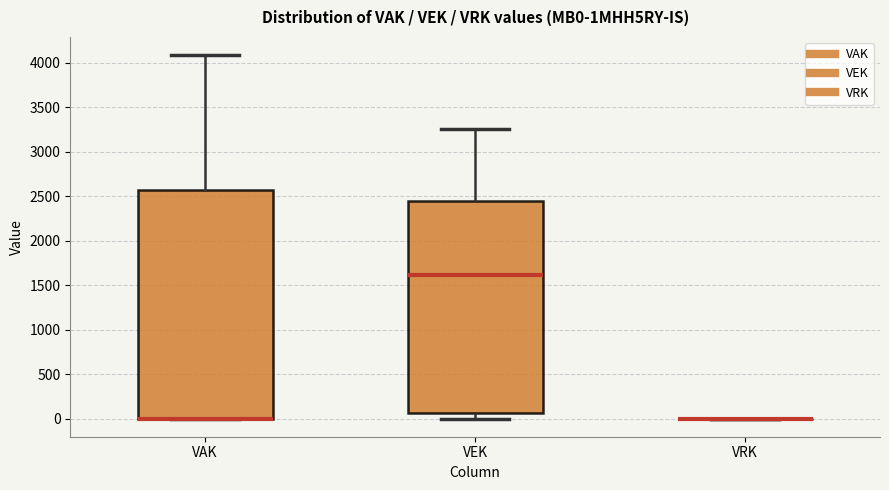

Where does the median line of the box for VEK sit on the y-axis? The values are not printed on the chart, so give them approximately, as read against the axis.

1600